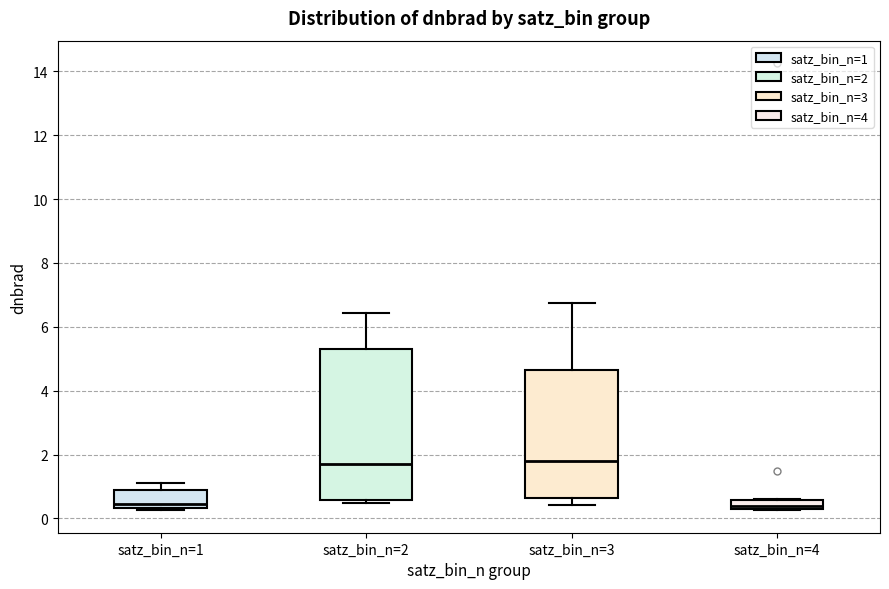

Comparing the boxes themselves (not the whiskers), which one is the tallest?

satz_bin_n=2